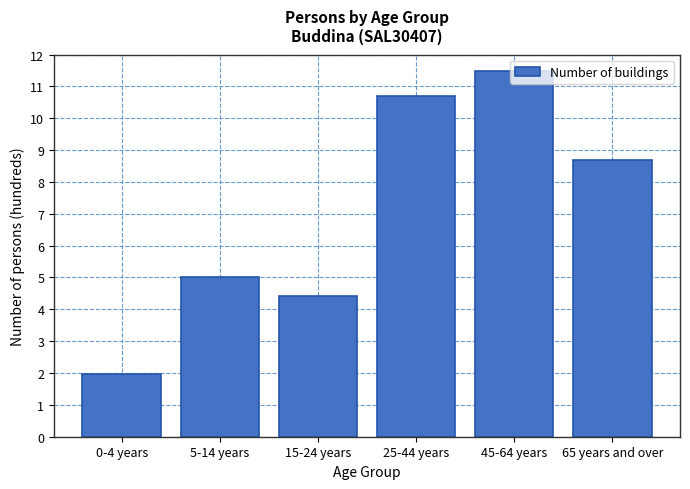

What is the difference between the values at 25-44 years and 45-64 years?

0.8